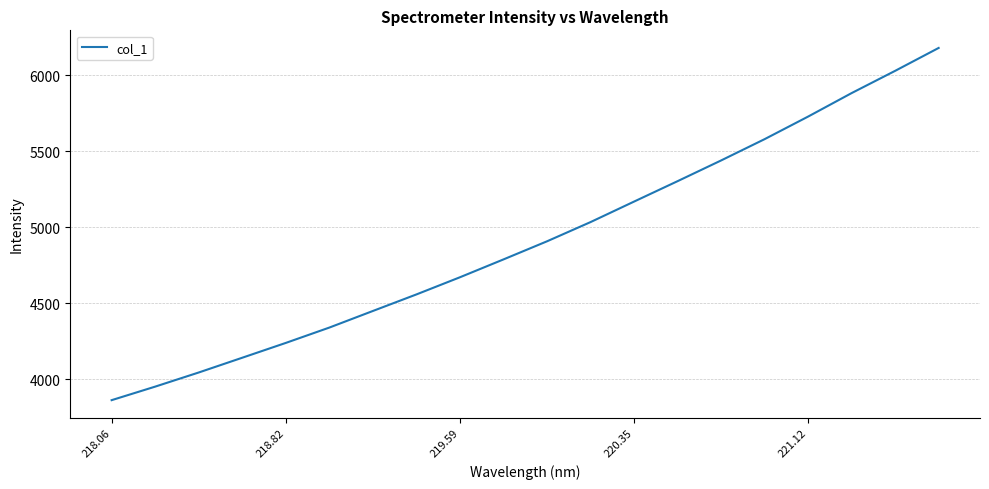

What is the minimum value shown in the chart?

3861.7